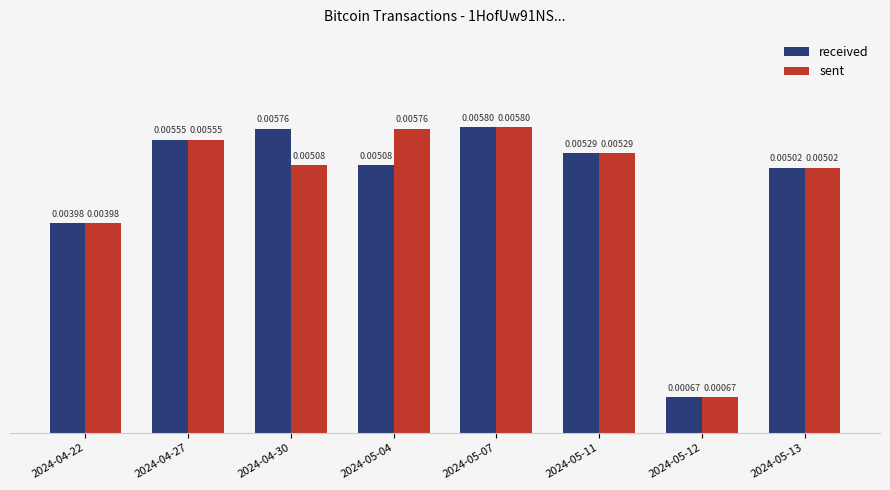

At 2024-04-30, list the series in order from largest to smallest.

received, sent